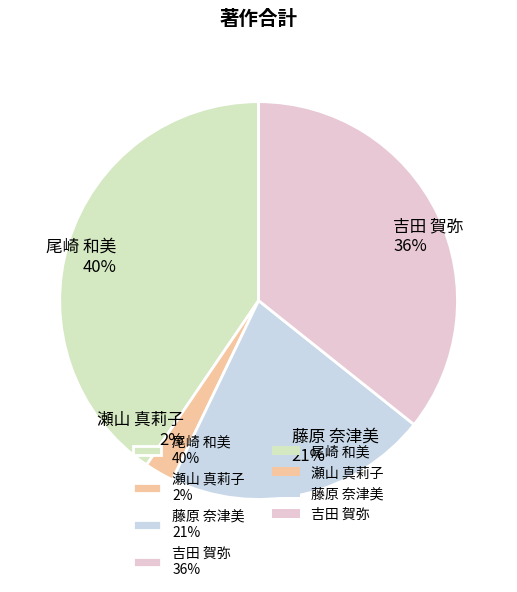

Does 藤原 奈津美 represent more than half of the total?

No